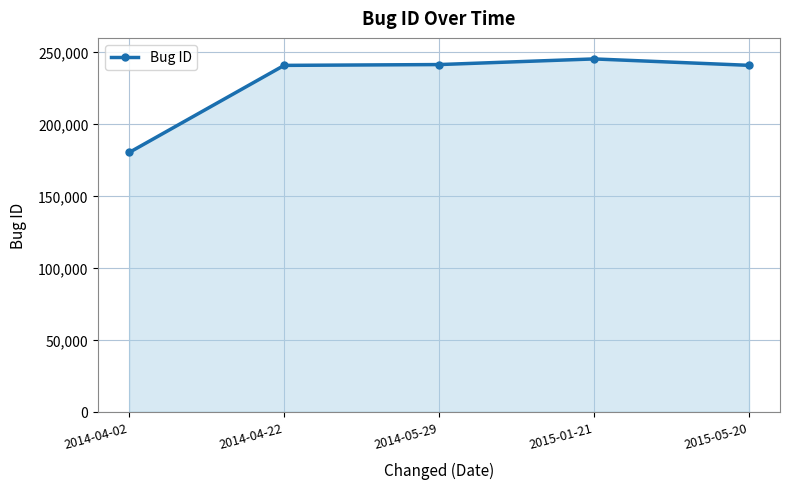

What is the value of the 5th point from the left?

240903